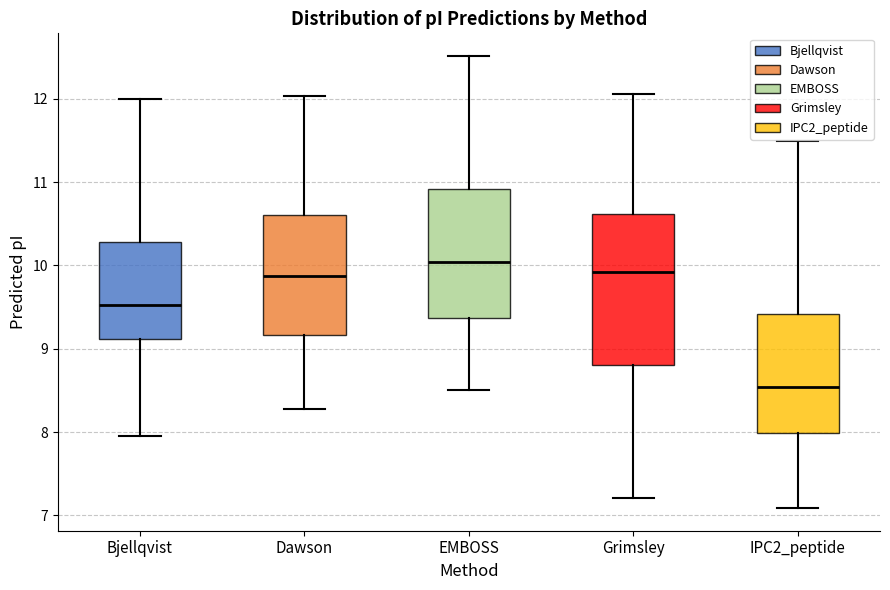

Which box is the tallest, from its lower edge to its upper edge?

Grimsley